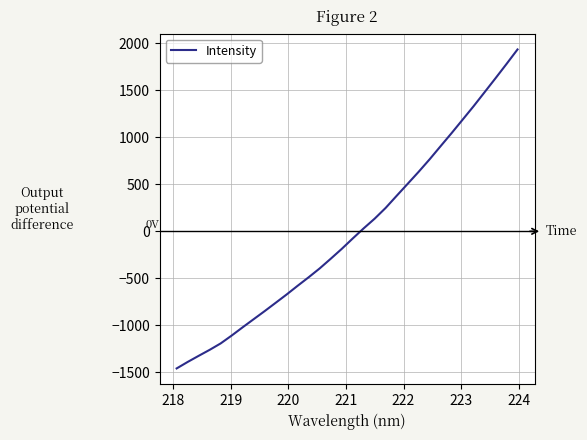

What is the minimum value shown in the chart?

-1459.3